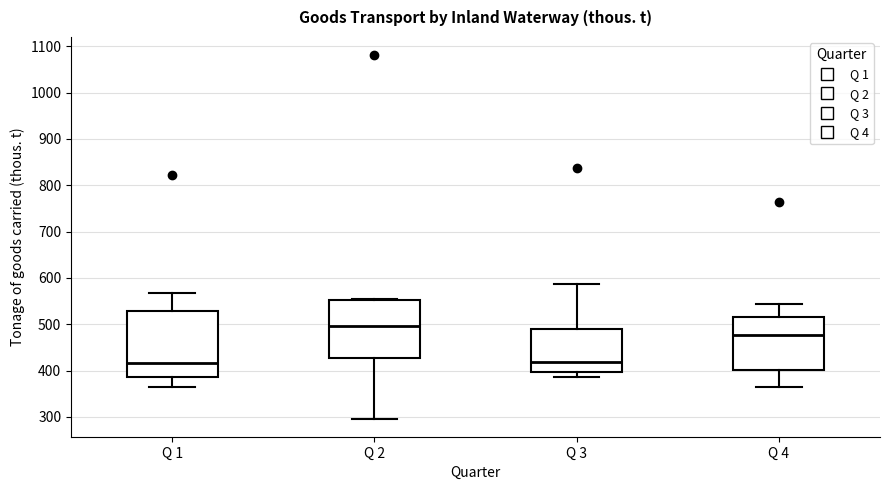

Where does the lower whisker of the box for Q 2 end on the y-axis? The values are not printed on the chart, so give them approximately, as read against the axis.

300